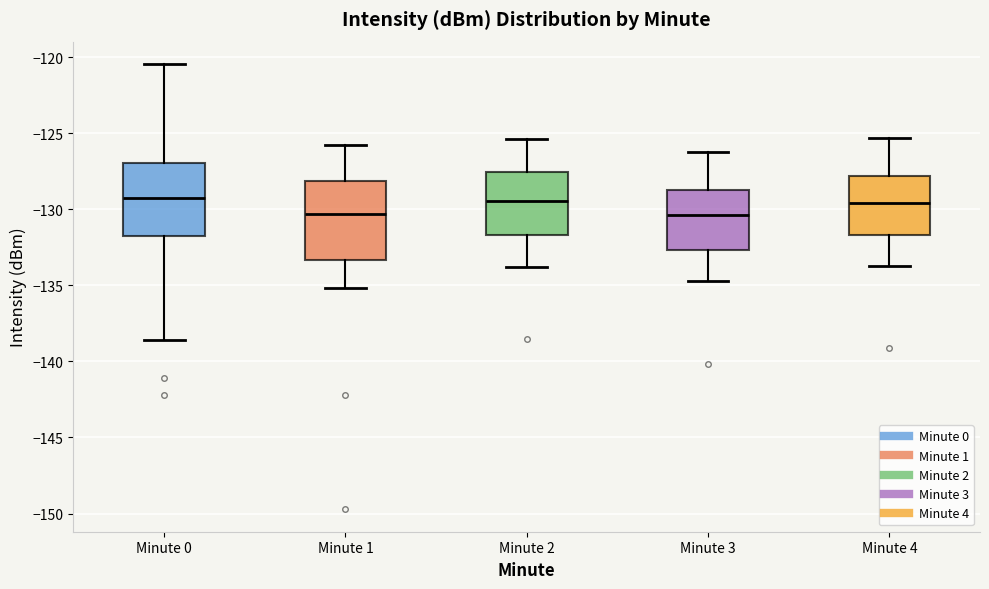

Reading left to right, read every box against the y-axis: the position of its median line, the range the box covers, and the ends of its whiskers. The values are not printed on the chart, so give them approximately, as read against the axis.

Minute 0: median -129.5, box -131.5 to -127.0, whiskers -138.5 to -120.5
Minute 1: median -130.5, box -133.5 to -128.0, whiskers -135.0 to -125.5
Minute 2: median -129.5, box -131.5 to -127.5, whiskers -134.0 to -125.5
Minute 3: median -130.5, box -132.5 to -128.5, whiskers -134.5 to -126.0
Minute 4: median -129.5, box -131.5 to -128.0, whiskers -133.5 to -125.5